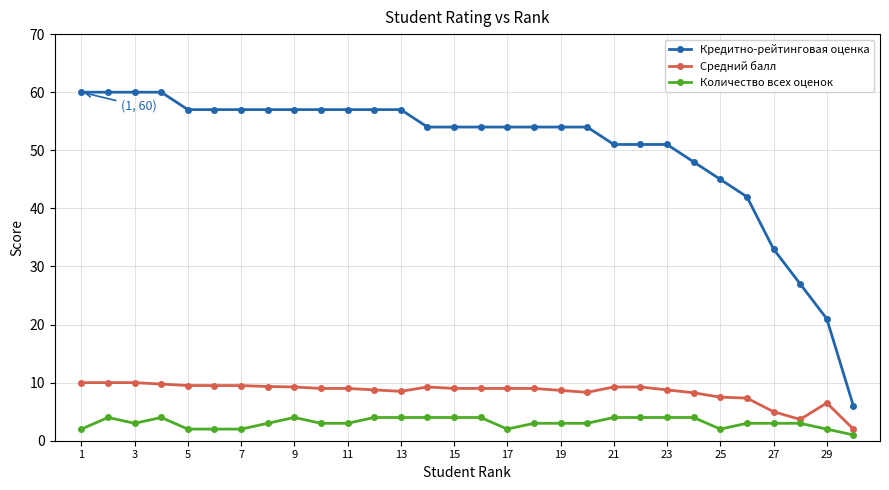

At how many categories does at least one series exceed 30?

27